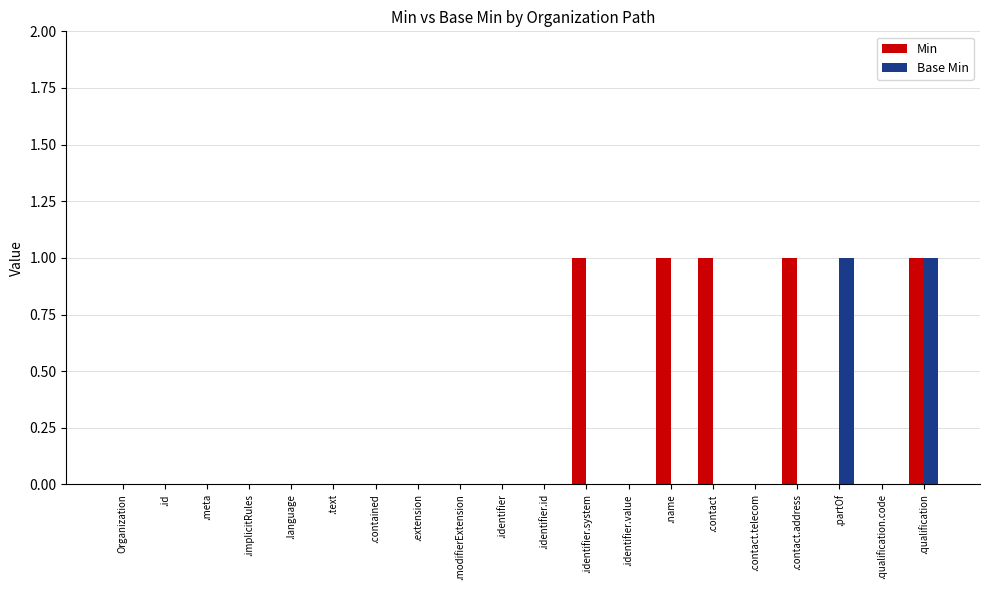

Is it true that Base Min equals -1 at .qualification.code?

False